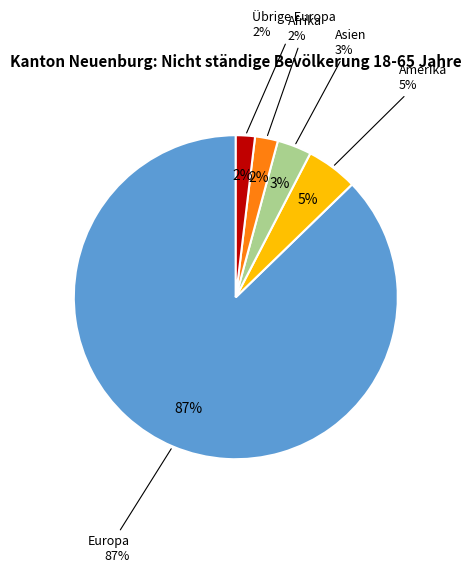

To the nearest percent, what is the average slice percentage?

20%